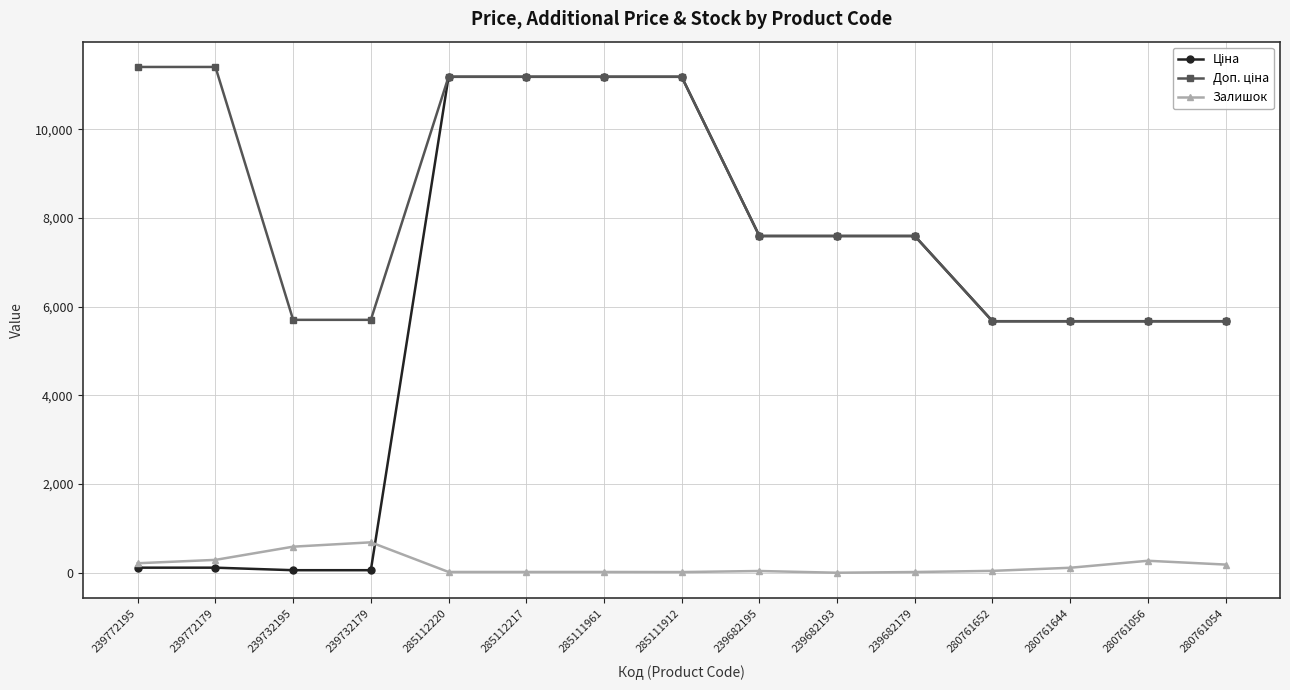

What is the value of the Залишок point at the 3rd from the left?

588.0